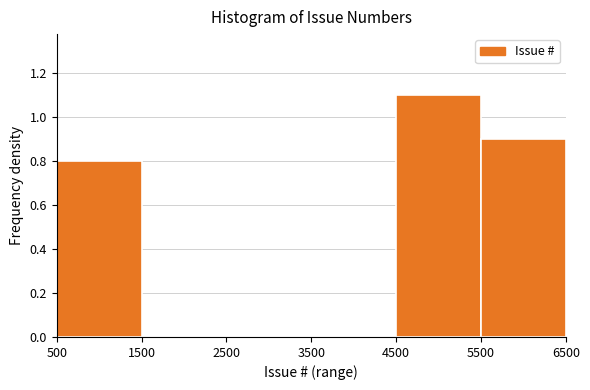

Reading left to right, list every bar in this chart as the range it spans on the x-axis followed by its height. The values are not printed on the chart, so give them approximately, as read against the axis.

500 to 1500: 0.8
1500 to 2500: 0
2500 to 3500: 0
3500 to 4500: 0
4500 to 5500: 1.1
5500 to 6500: 0.9